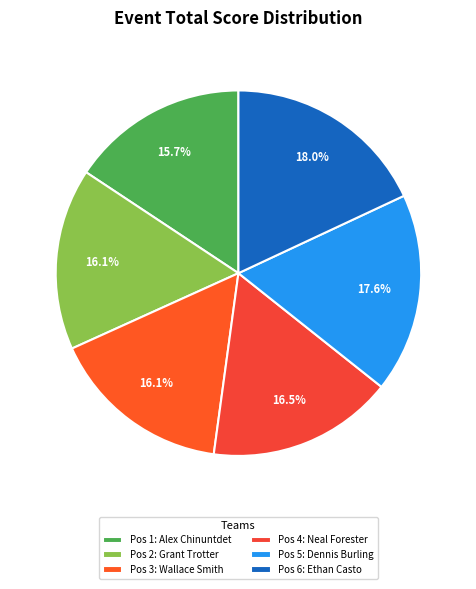

Is there any slice that represents more than half of the pie?

No